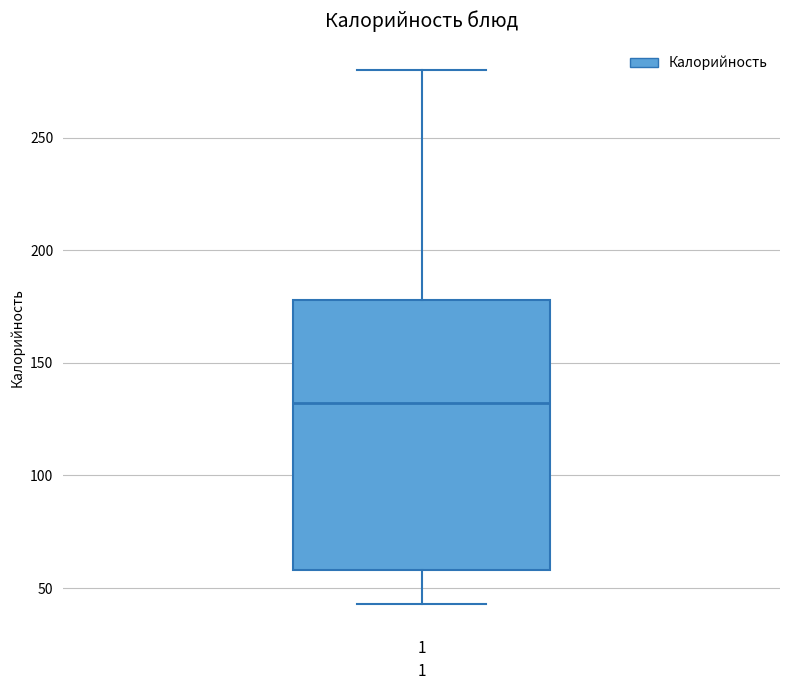

Transcribe this box plot: give where the median line is, the range the box spans, and where the two whiskers end, as read against the y-axis. The values are not printed on the chart, so give them approximately, as read against the axis.

median 130, box 60 to 180, whiskers 45 to 280